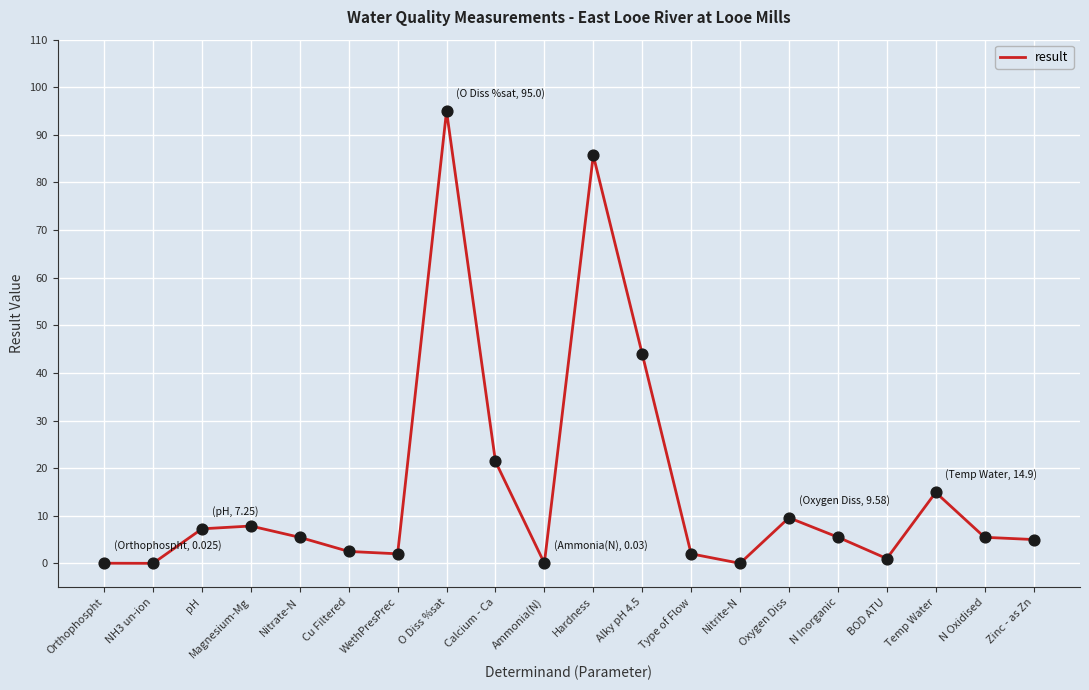

What is the change in value from Orthophospht to Magnesium-Mg?

+7.8